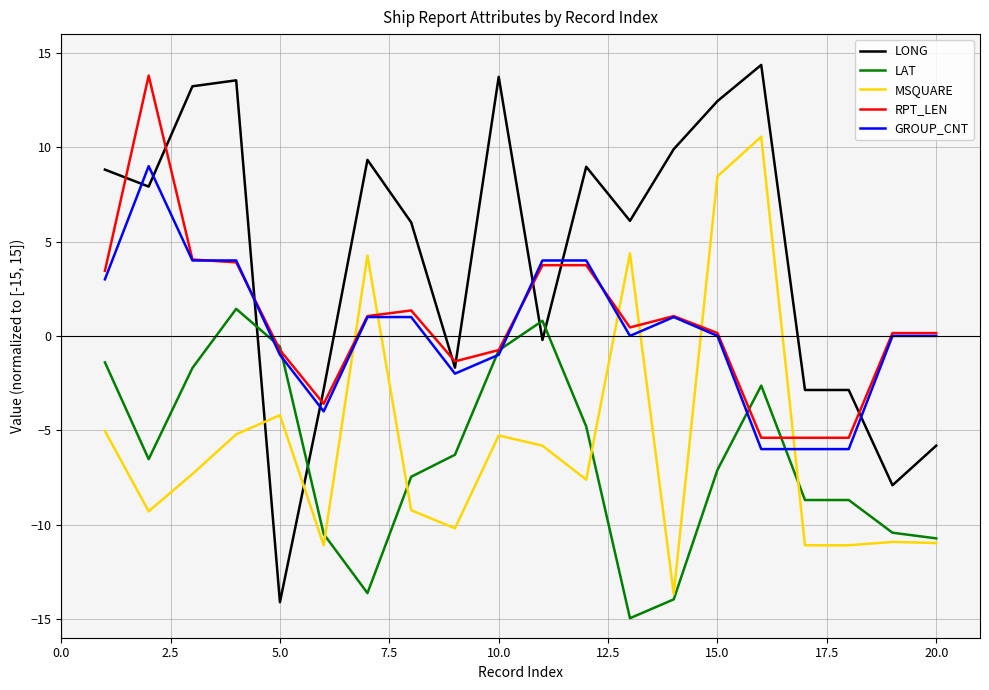

What is the smallest value displayed?

-15.0